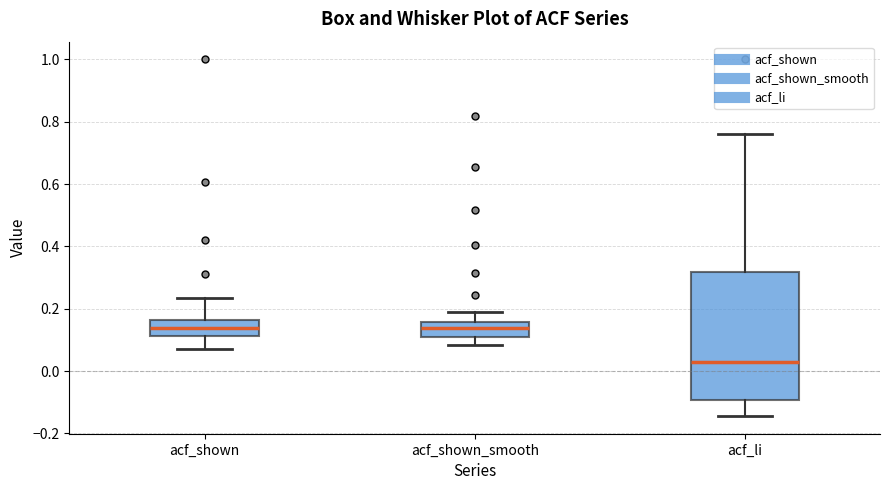

Which box's median line is the lowest?

acf_li